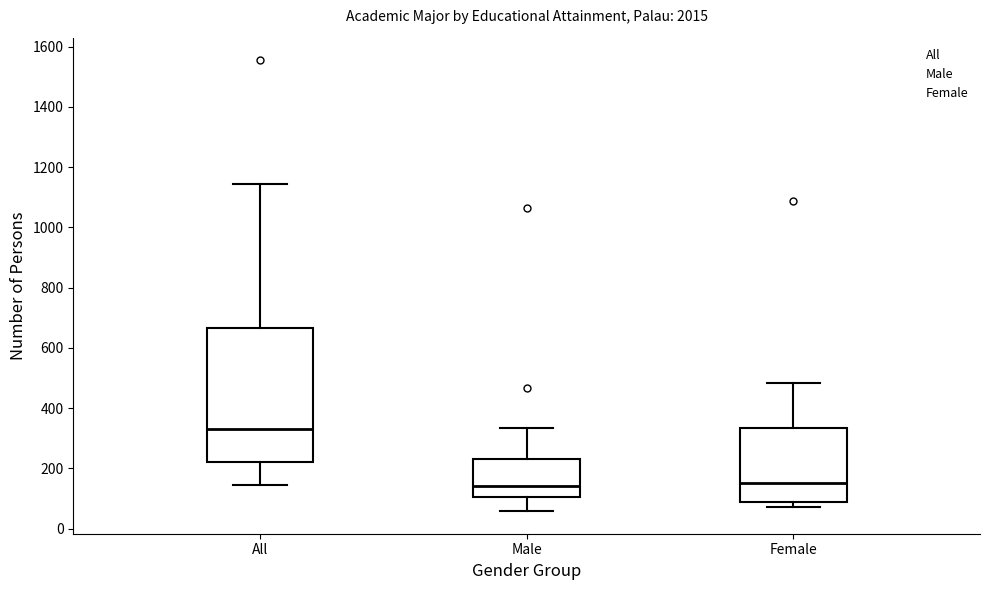

Reading left to right, transcribe this box plot: for each box, give where its median line is, the range the box spans, and where its two whiskers end, as read against the y-axis. The values are not printed on the chart, so give them approximately, as read against the axis.

All: median 340, box 220 to 660, whiskers 140 to 1140
Male: median 140, box 100 to 240, whiskers 60 to 340
Female: median 160, box 80 to 340, whiskers 80 (just below the box's lower edge) to 480